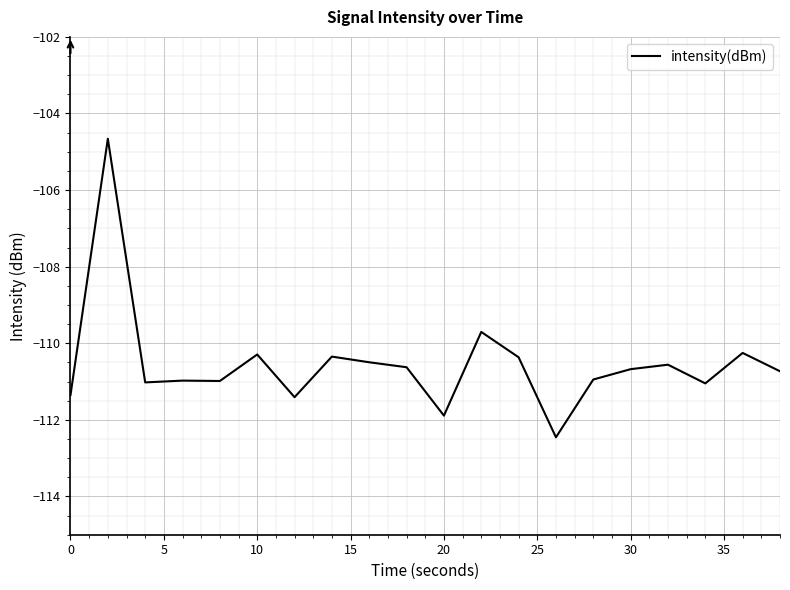

What is the maximum value shown in the chart?

-104.7